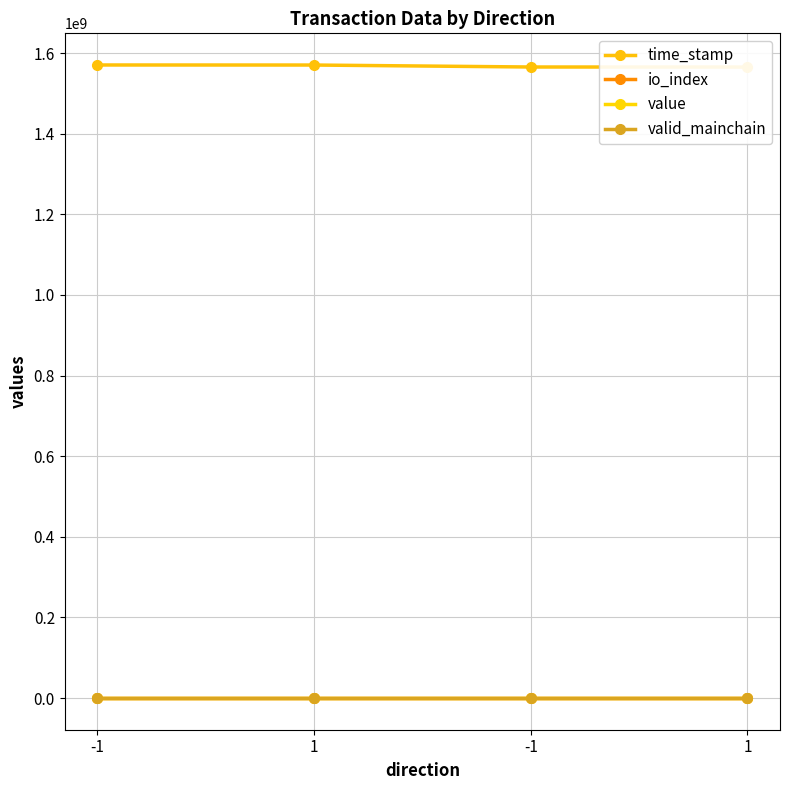

What is the lowest value of the io_index series?

1.0